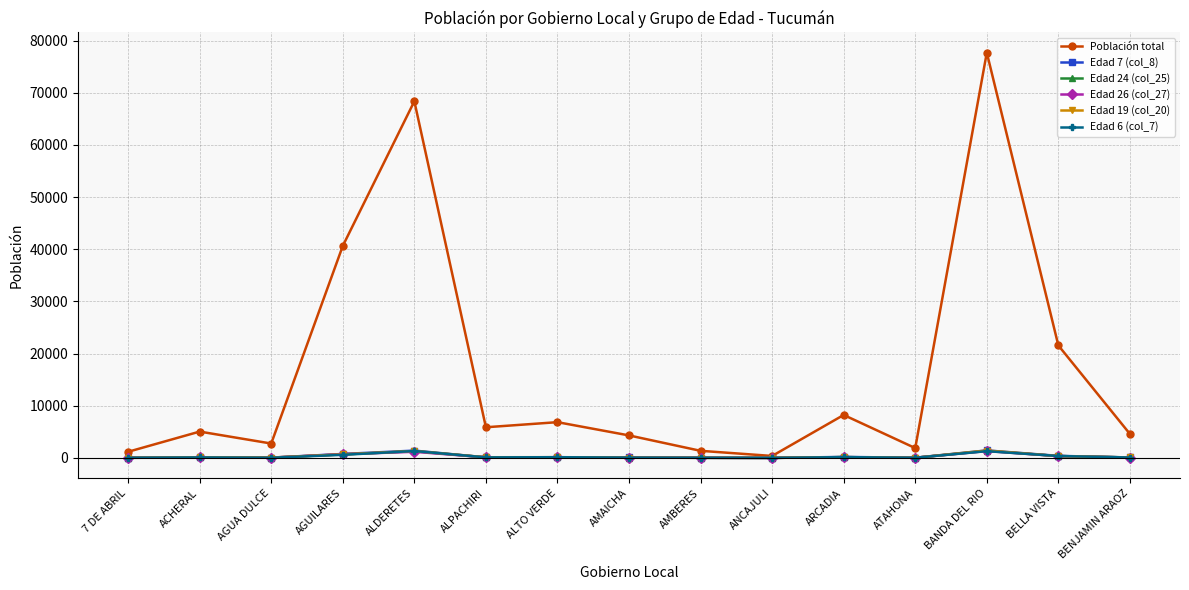

What is the label of the 10th point from the right?

ALPACHIRI